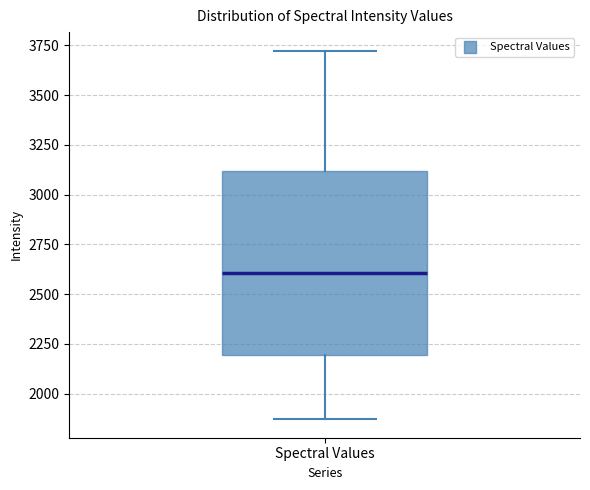

Read this box plot against the y-axis: the position of the median line, the range covered by the box, and the ends of both whiskers. The values are not printed on the chart, so give them approximately, as read against the axis.

median 2600, box 2200 to 3100, whiskers 1850 to 3700